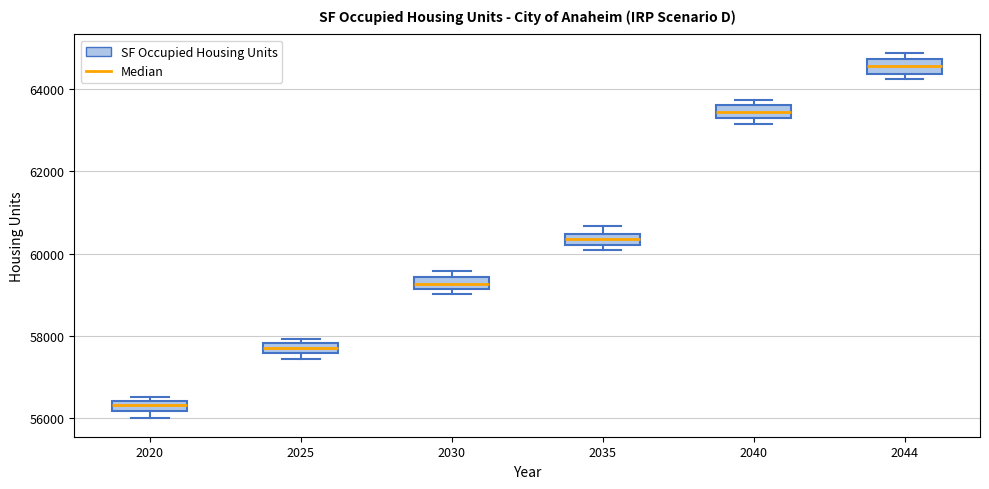

Where is the upper edge of the box at x = 2040 on the y-axis? The values are not printed on the chart, so give them approximately, as read against the axis.

63600